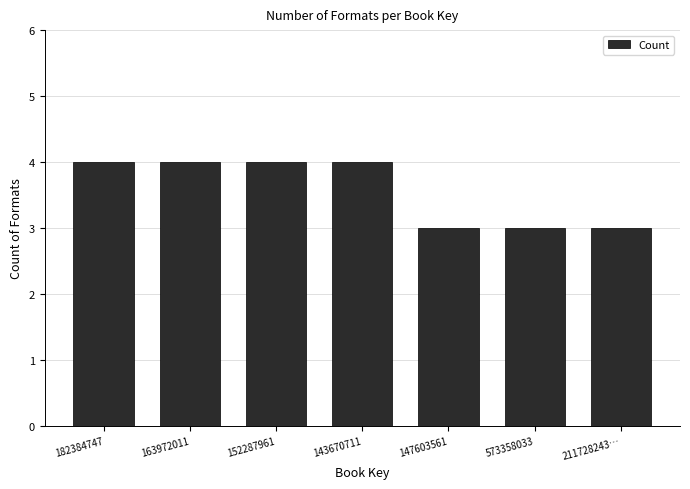

Reading left to right, list all the values displayed in this chart.

182384747=4	163972011=4	152287961=4	143670711=4	147603561=3	573358033=3	211728243…=3